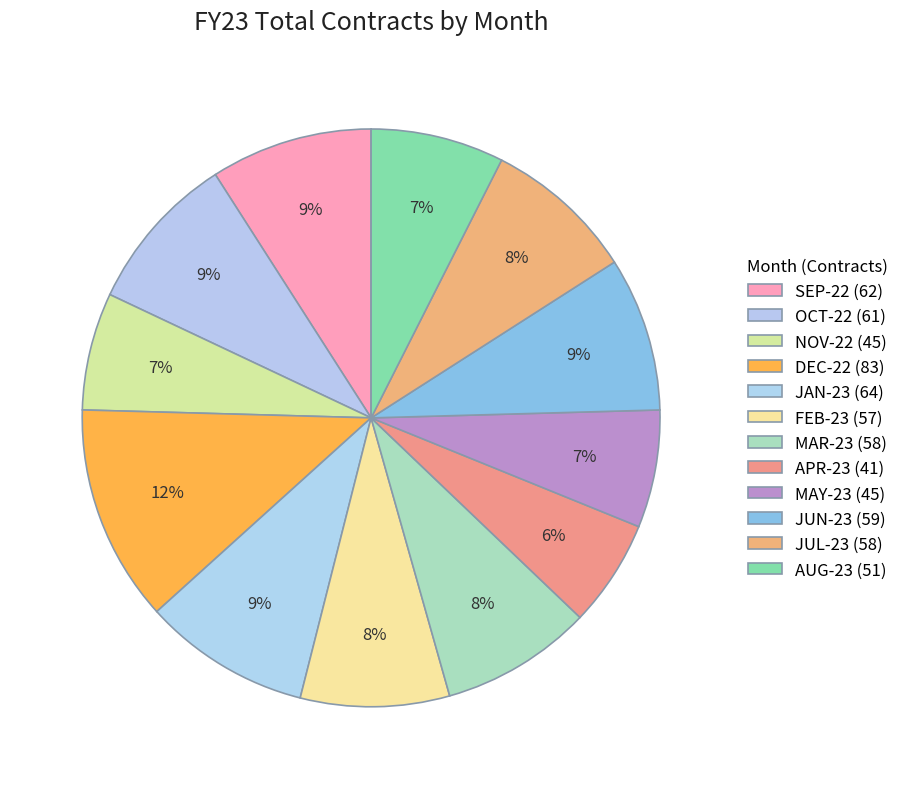

To the nearest percent, what portion does AUG-23 represent?

7%